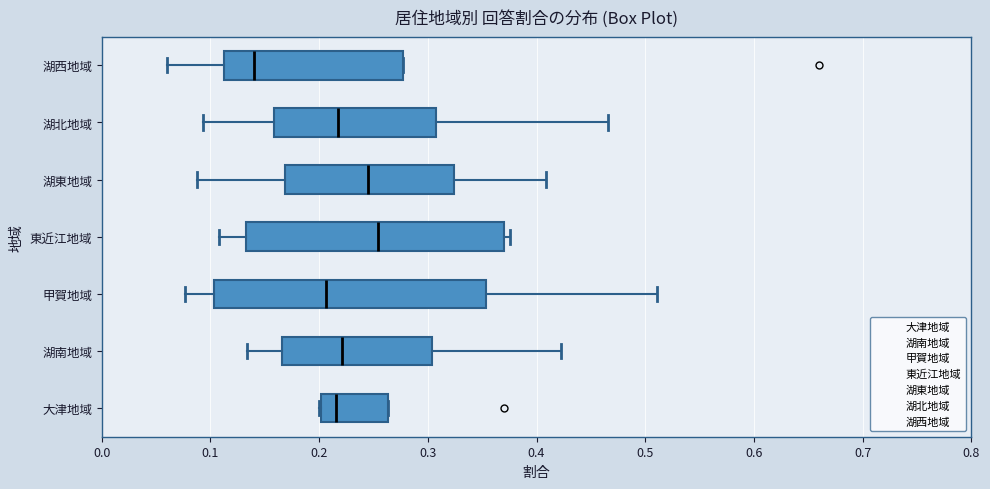

Reading bottom to top, transcribe this box plot: for each box, give where its median line is, the range the box spans, and where its two whiskers end, as read against the x-axis. The values are not printed on the chart, so give them approximately, as read against the axis.

大津地域: median 0.22, box 0.20 to 0.26, whiskers 0.20 to 0.26
湖南地域: median 0.22, box 0.17 to 0.30, whiskers 0.13 to 0.42
甲賀地域: median 0.21, box 0.10 to 0.35, whiskers 0.08 to 0.51
東近江地域: median 0.25, box 0.13 to 0.37, whiskers 0.11 to 0.38
湖東地域: median 0.25, box 0.17 to 0.32, whiskers 0.09 to 0.41
湖北地域: median 0.22, box 0.16 to 0.31, whiskers 0.09 to 0.47
湖西地域: median 0.14, box 0.11 to 0.28, whiskers 0.06 to 0.28